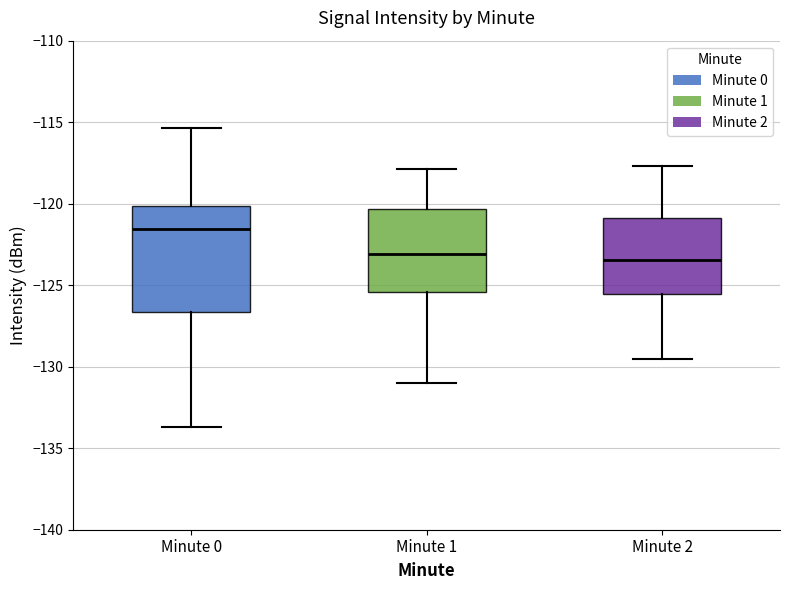

Comparing the boxes themselves (not the whiskers), which one is the tallest?

Minute 0